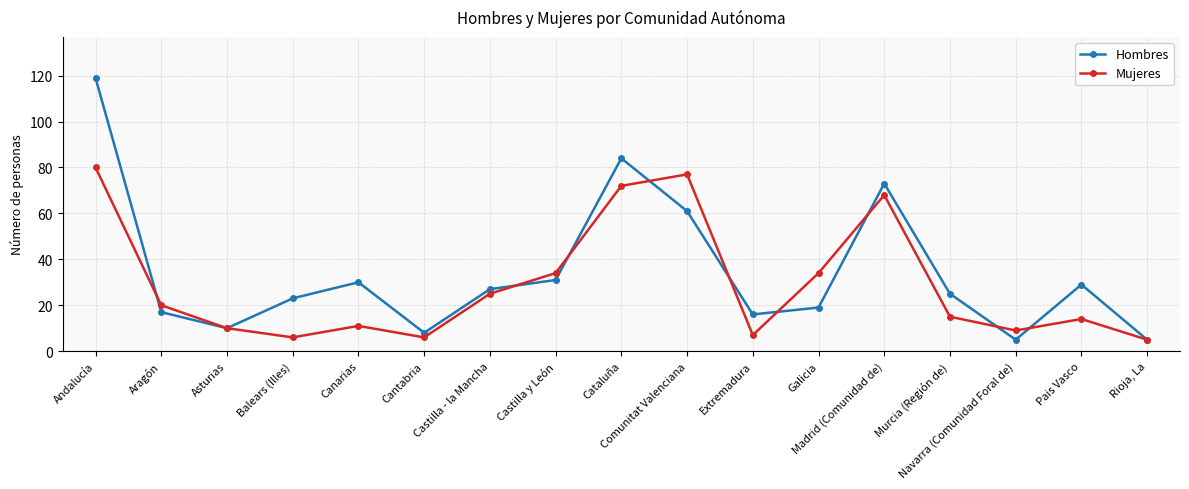

Which category has the highest value in the Hombres series?

Andalucía